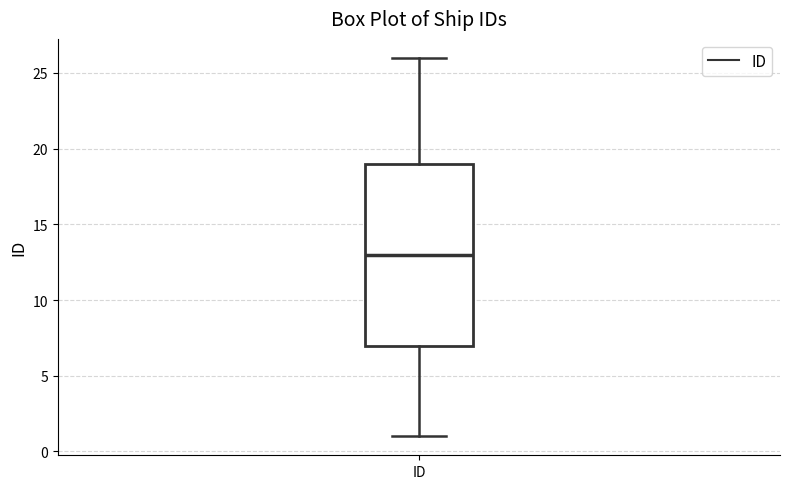

Read this box plot against the y-axis: the position of the median line, the range covered by the box, and the ends of both whiskers. The values are not printed on the chart, so give them approximately, as read against the axis.

median 13, box 7 to 19, whiskers 1 to 26